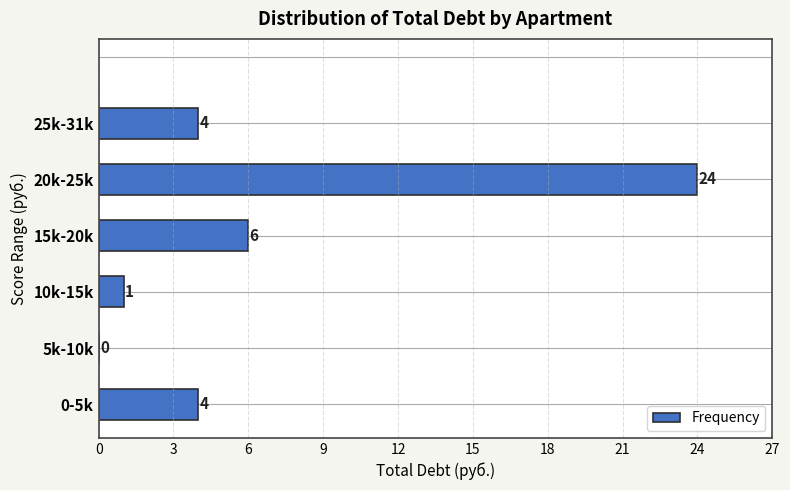

Reading bottom to top, extract all data points from this chart.

0-5k=4	5k-10k=0	10k-15k=1	15k-20k=6	20k-25k=24	25k-31k=4